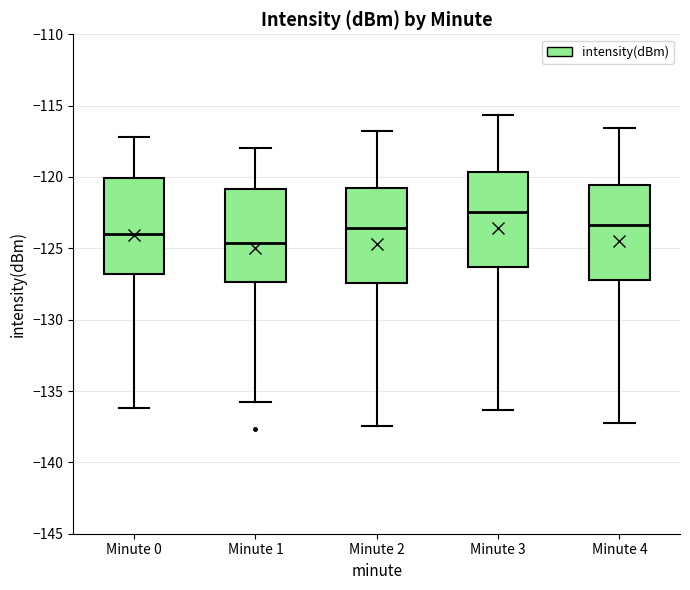

Where does the upper whisker of the box for Minute 0 end on the y-axis? The values are not printed on the chart, so give them approximately, as read against the axis.

-117.0